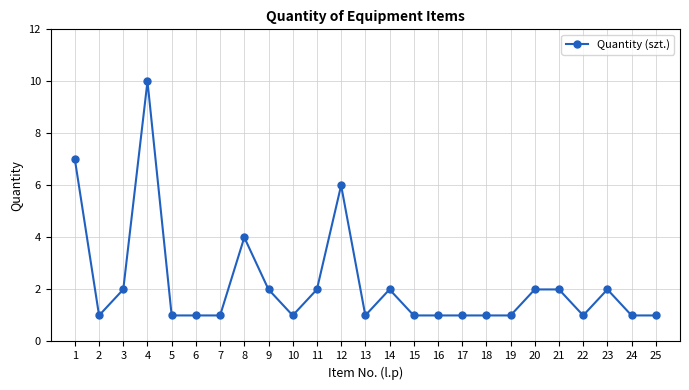

At which category does the data reach its first local peak?

4